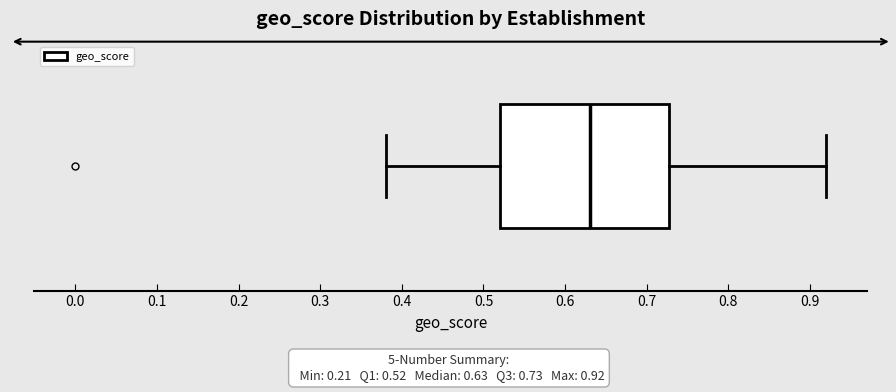

Where does the right whisker of the box end on the x-axis? The values are not printed on the chart, so give them approximately, as read against the axis.

0.92